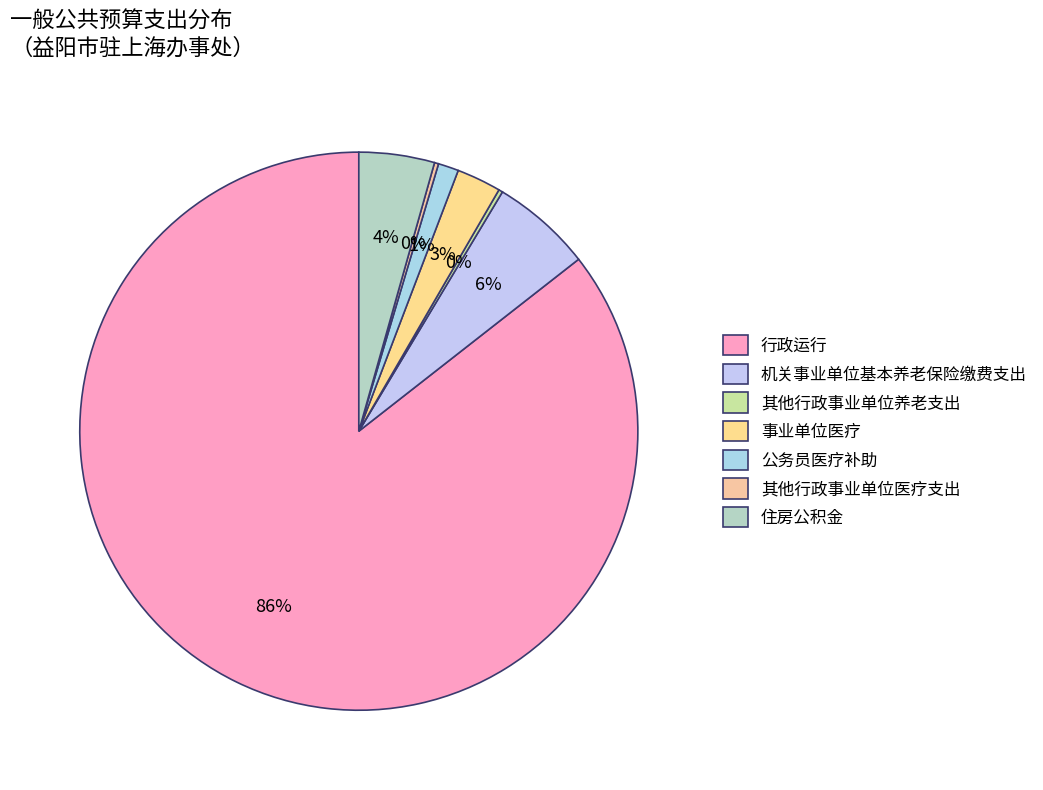

Which category accounts for the majority?

行政运行